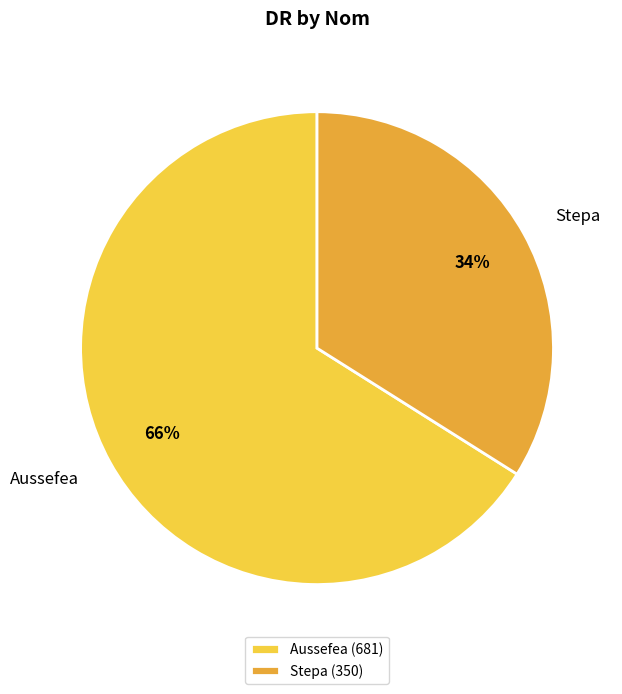

To the nearest percent, what is the difference between the Aussefea and Stepa slice percentages?

32%